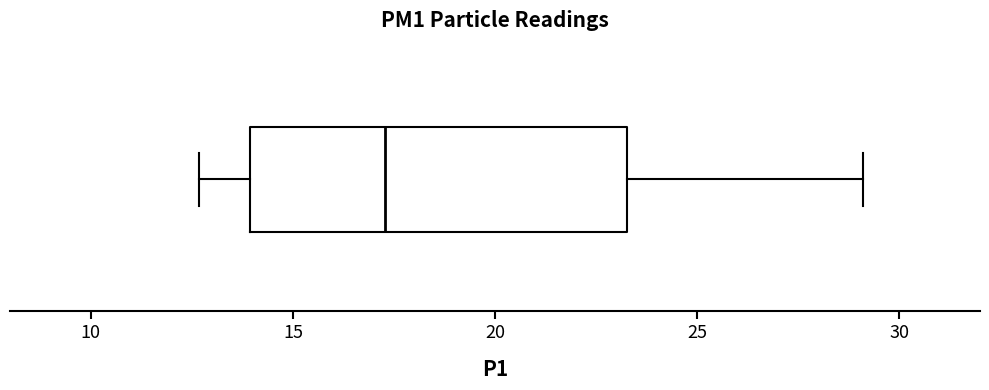

Read this box plot against the x-axis: the position of the median line, the range covered by the box, and the ends of both whiskers. The values are not printed on the chart, so give them approximately, as read against the axis.

median 17.5, box 14.0 to 23.5, whiskers 12.5 to 29.0